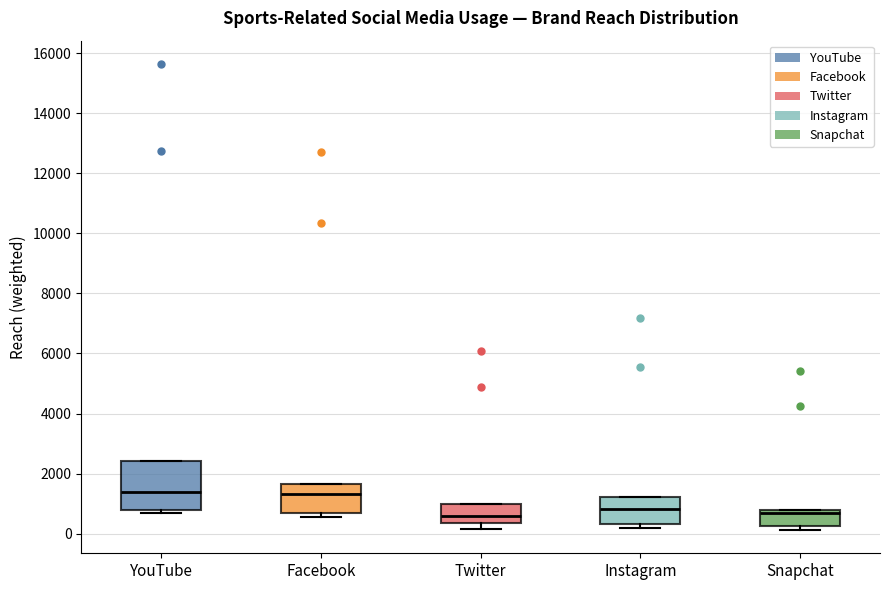

Reading left to right, transcribe this box plot: for each box, give where its median line is, the range the box spans, and where its two whiskers end, as read against the y-axis. The values are not printed on the chart, so give them approximately, as read against the axis.

YouTube: median 1400, box 800 to 2400, whiskers 600 to 2400
Facebook: median 1400, box 600 to 1600, whiskers 600 (just below the box's lower edge) to 1600
Twitter: median 600, box 400 to 1000, whiskers 200 to 1000
Instagram: median 800, box 400 to 1200, whiskers 200 to 1200
Snapchat: median 600, box 200 to 800, whiskers 200 (just below the box's lower edge) to 800